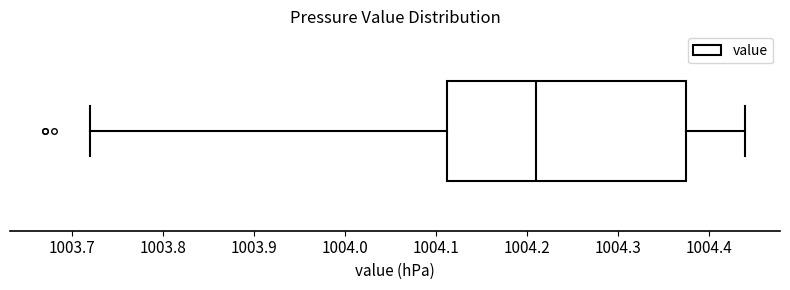

Where is the right edge of the box on the x-axis? The values are not printed on the chart, so give them approximately, as read against the axis.

1004.38